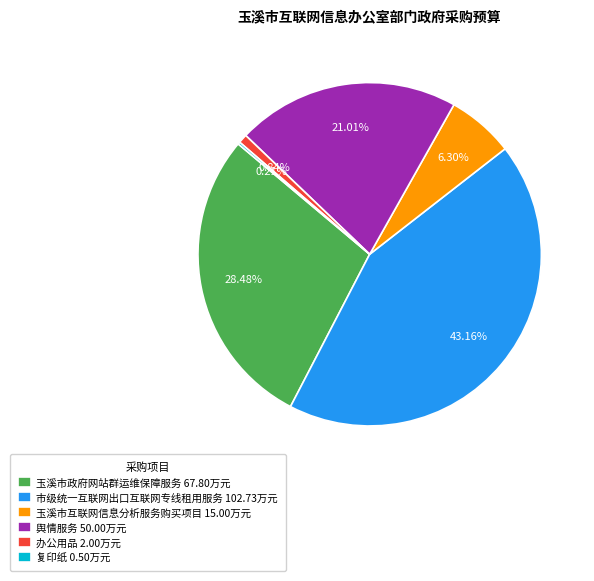

Combined, do 玉溪市互联网信息分析服务购买项目 15.00万元 and 舆情服务 50.00万元 account for over 50%?

No